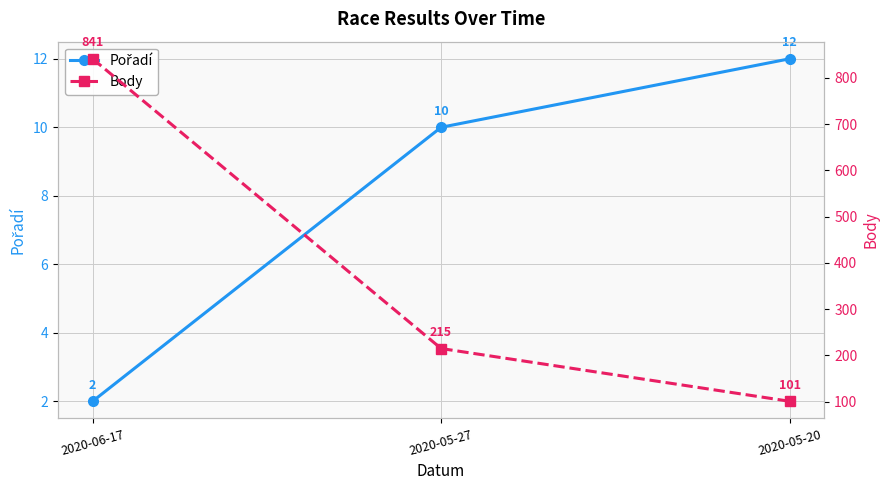

Which series changed the most between 2020-05-27 and 2020-05-20?

Body